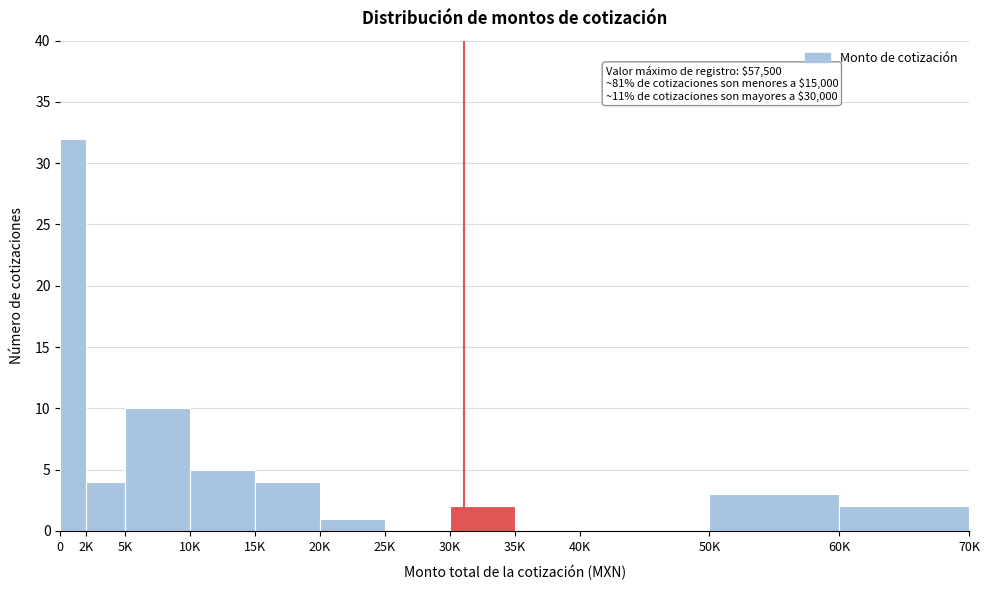

Reading left to right, list all the values displayed in this chart.

0=32	2K=4	5K=10	10K=5	15K=4	20K=1	25K=0	30K=2	35K=0	40K=0	50K=3	60K=2